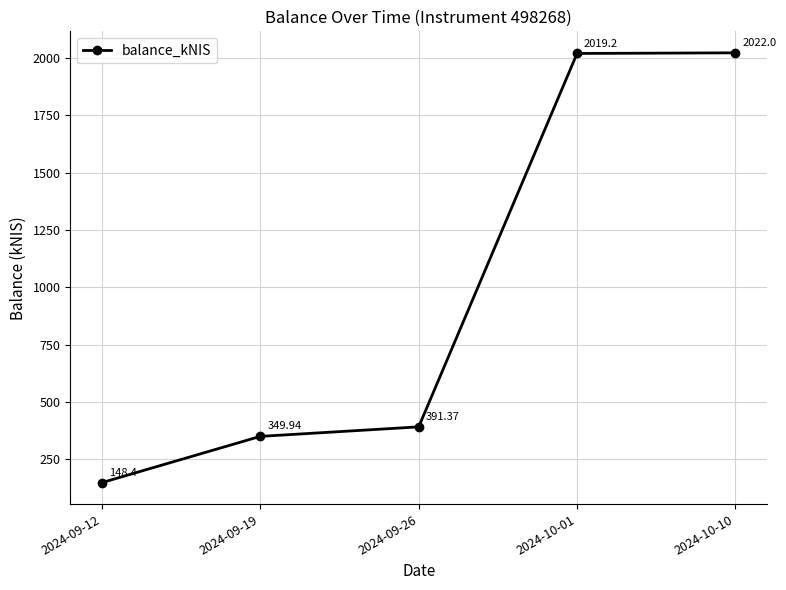

At which label is the value closest to 1085?

2024-09-26